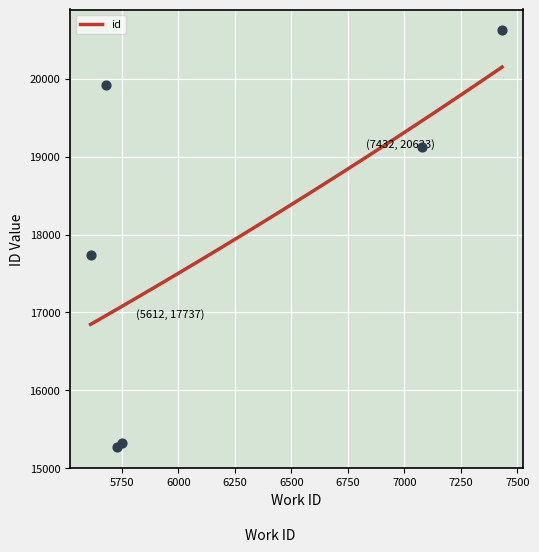

What is the ratio of the value at 5612 to the value at 5728?

1.0